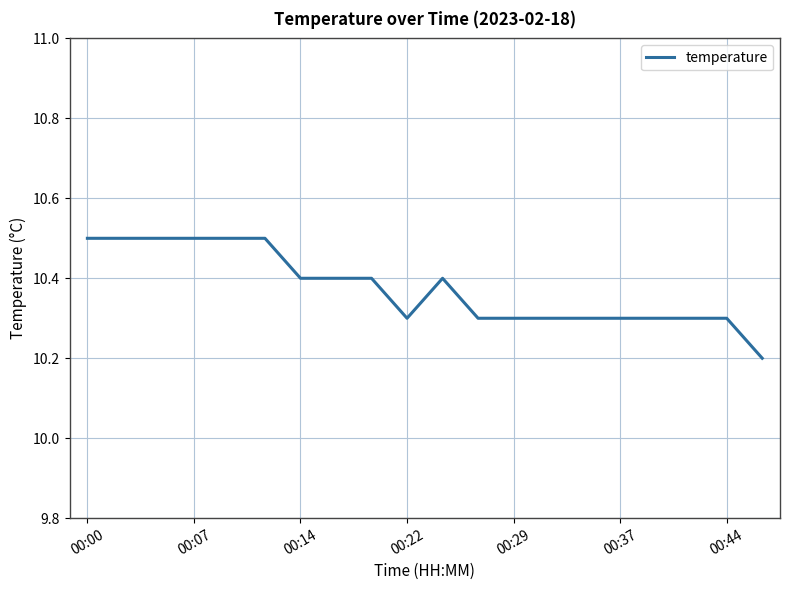

What is the minimum value shown in the chart?

10.2